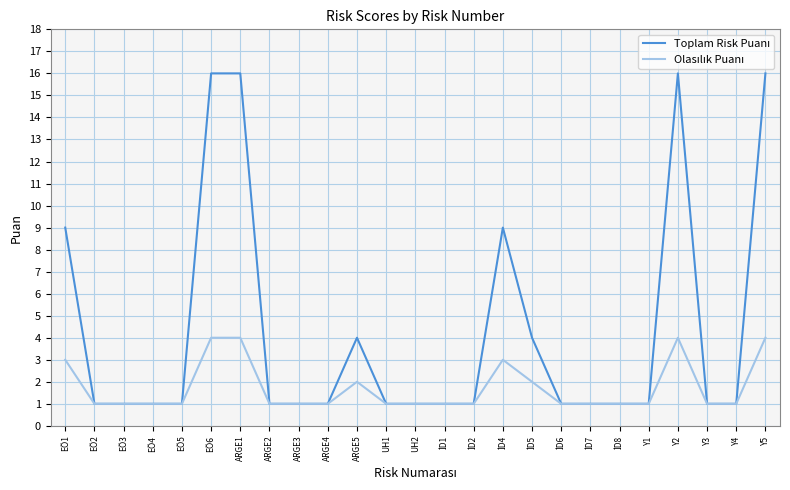

What is the maximum value shown in the chart?

16